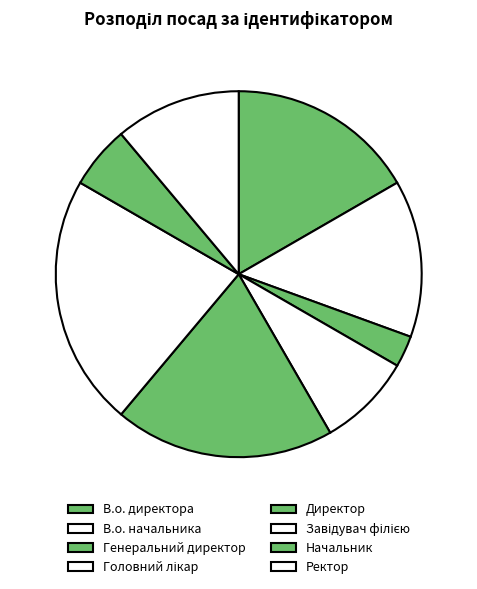

Which has a higher value, Генеральний директор or Ректор?

Ректор